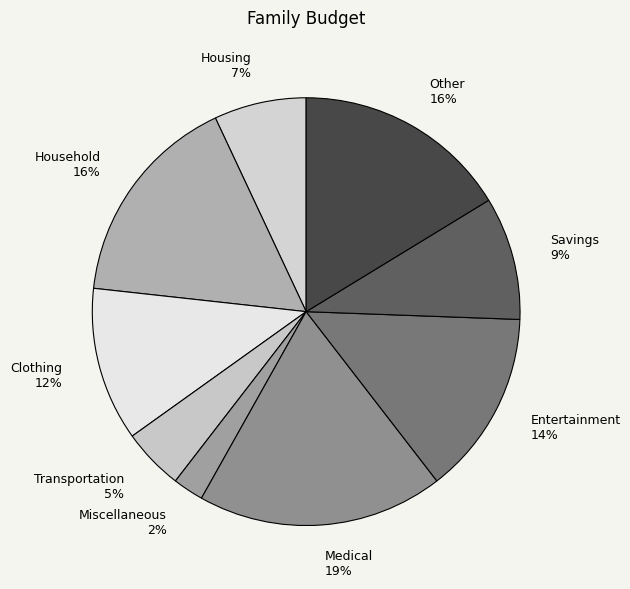

To the nearest percent, what portion does Clothing represent?

12%